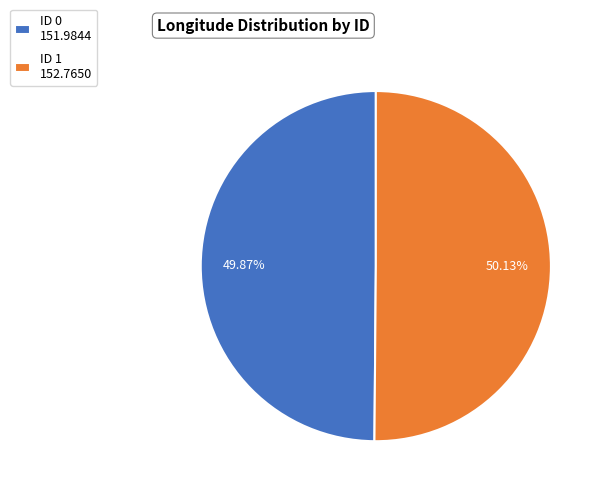

Combined, do ID 1 152.7650 and ID 0 151.9844 account for over 50%?

Yes